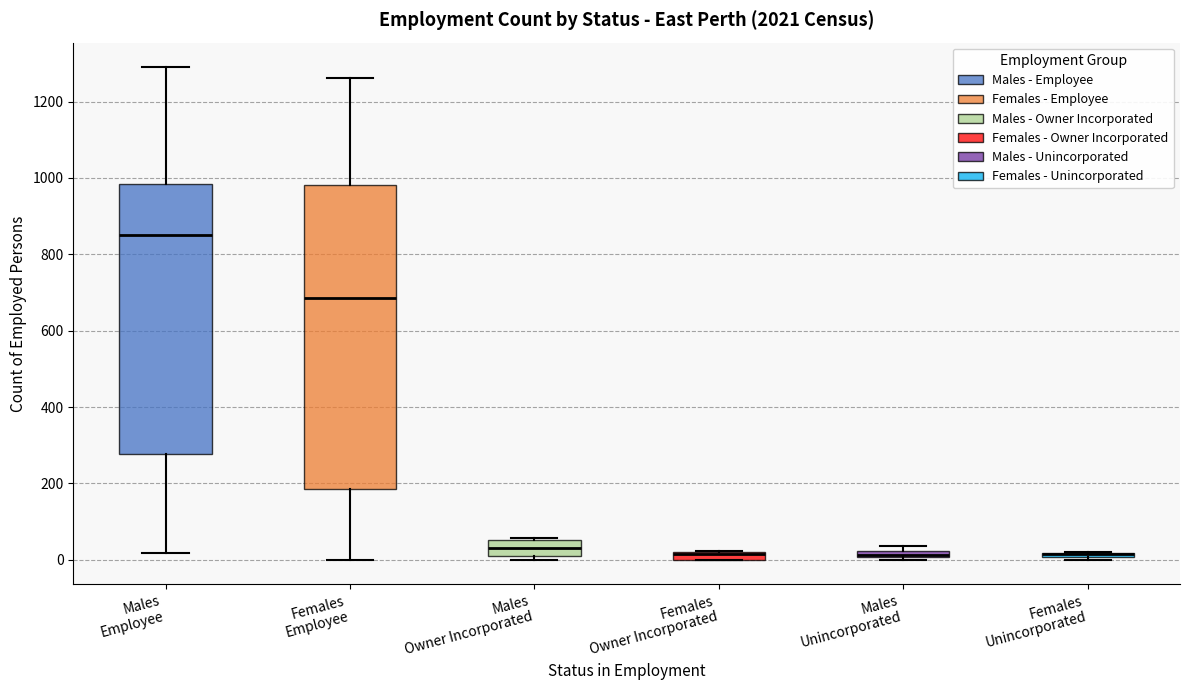

Which box is the tallest, from its lower edge to its upper edge?

Females Employee